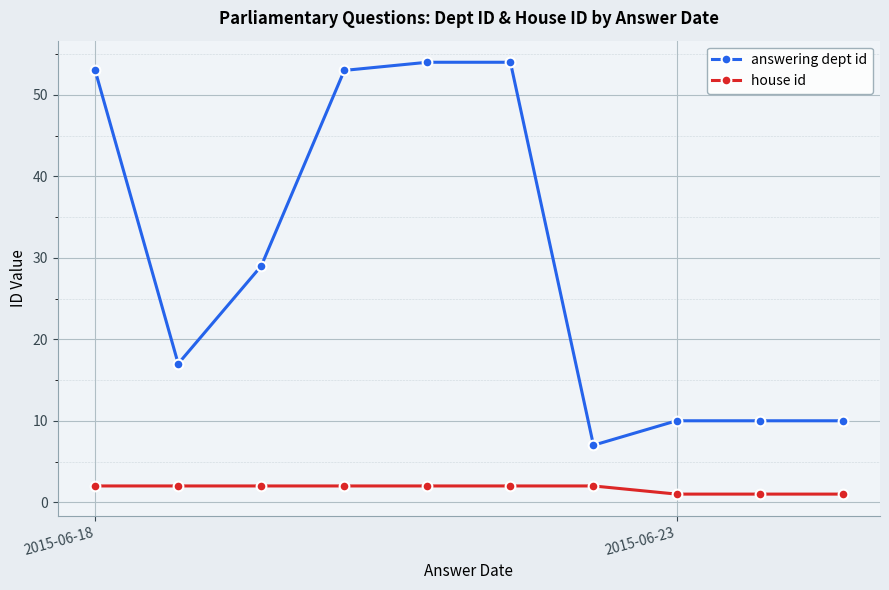

Count the number of data series in this chart.

2